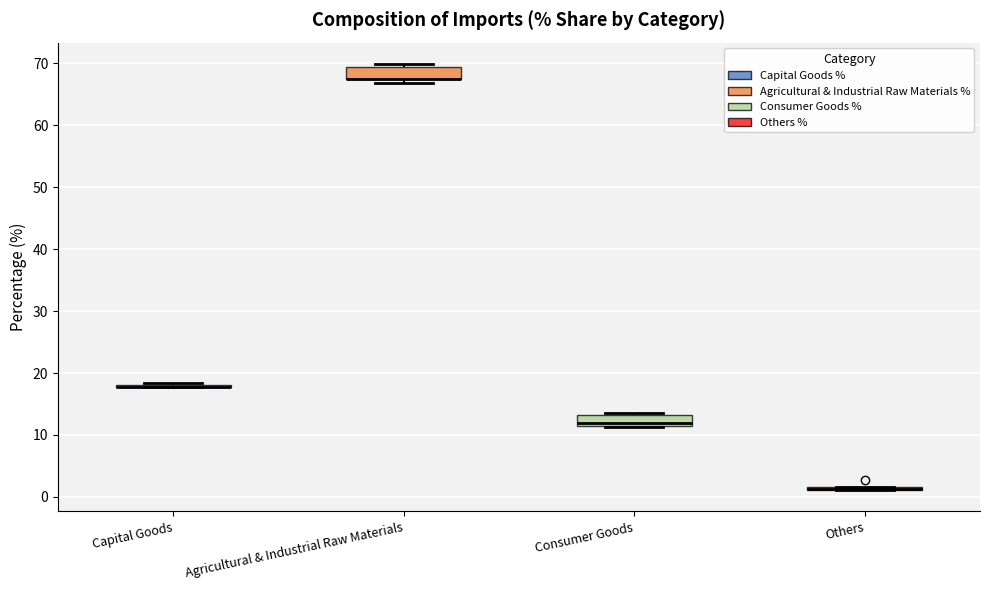

Where is the upper edge of the box for Agricultural & Industrial Raw Materials on the y-axis? The values are not printed on the chart, so give them approximately, as read against the axis.

69